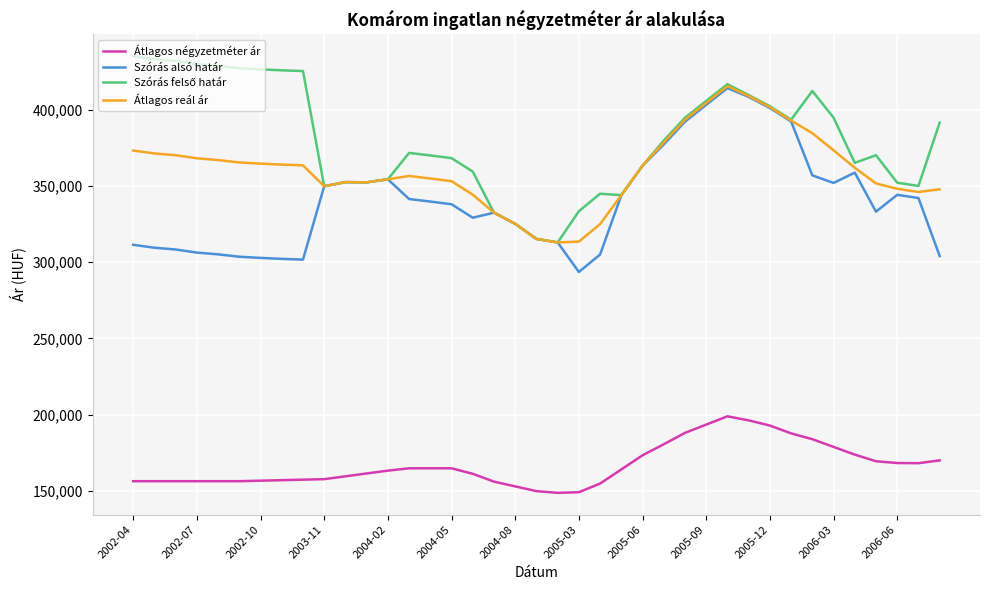

In Szórás alsó határ, how many points are lower than both neighbors (excluding endpoints)?

6